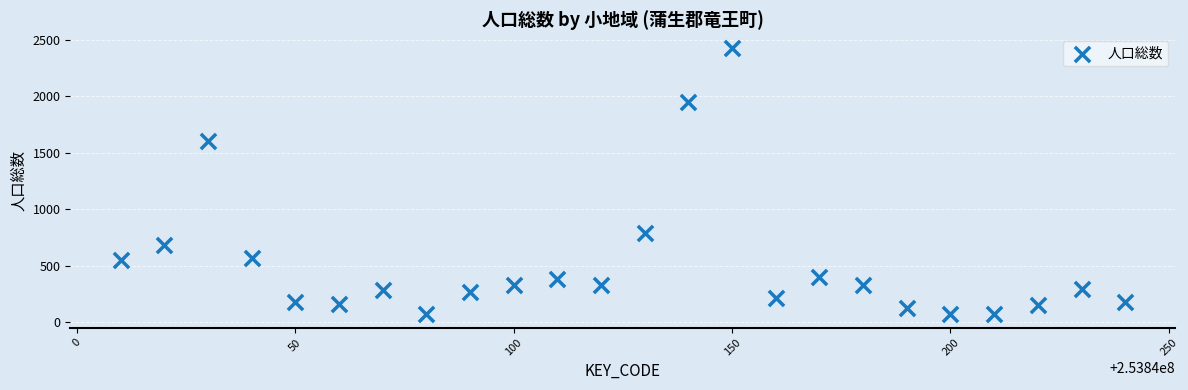

What Y value in the scatter plot is closest to 1251?

1605